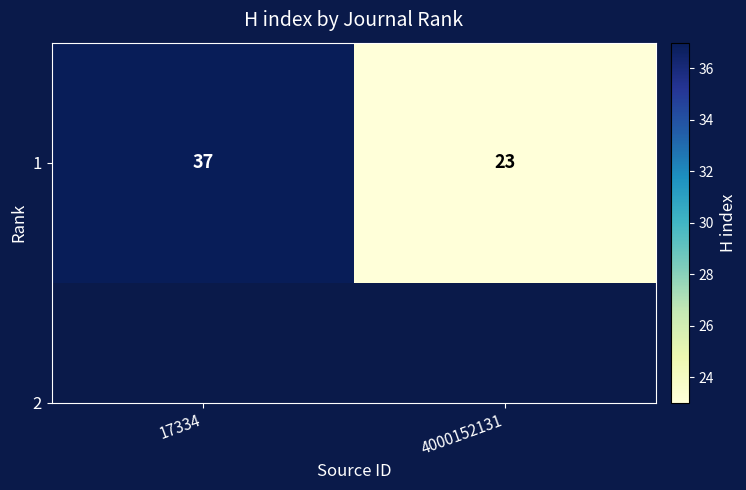

What is the change in value from 17334 to 4000152131?

-14